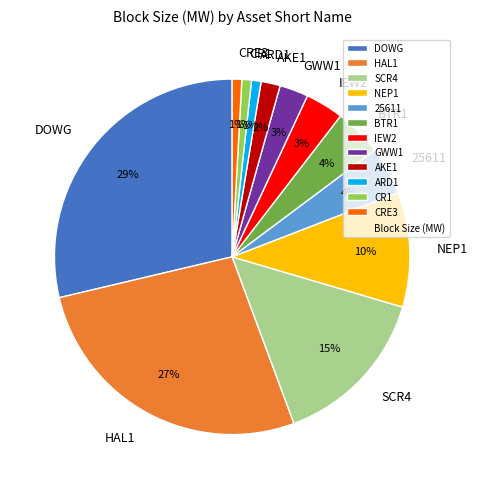

Is there any slice that represents more than half of the pie?

No